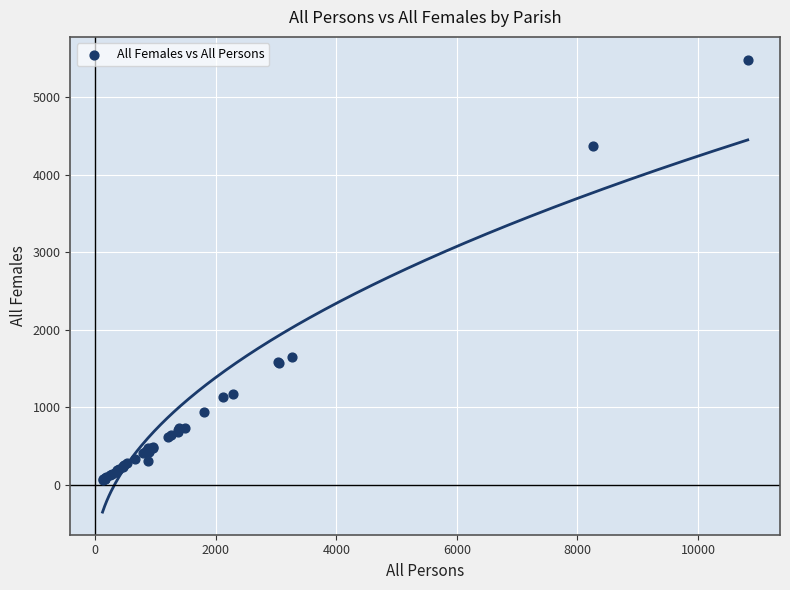

What Y value in the scatter plot is closest to 2773?

1653